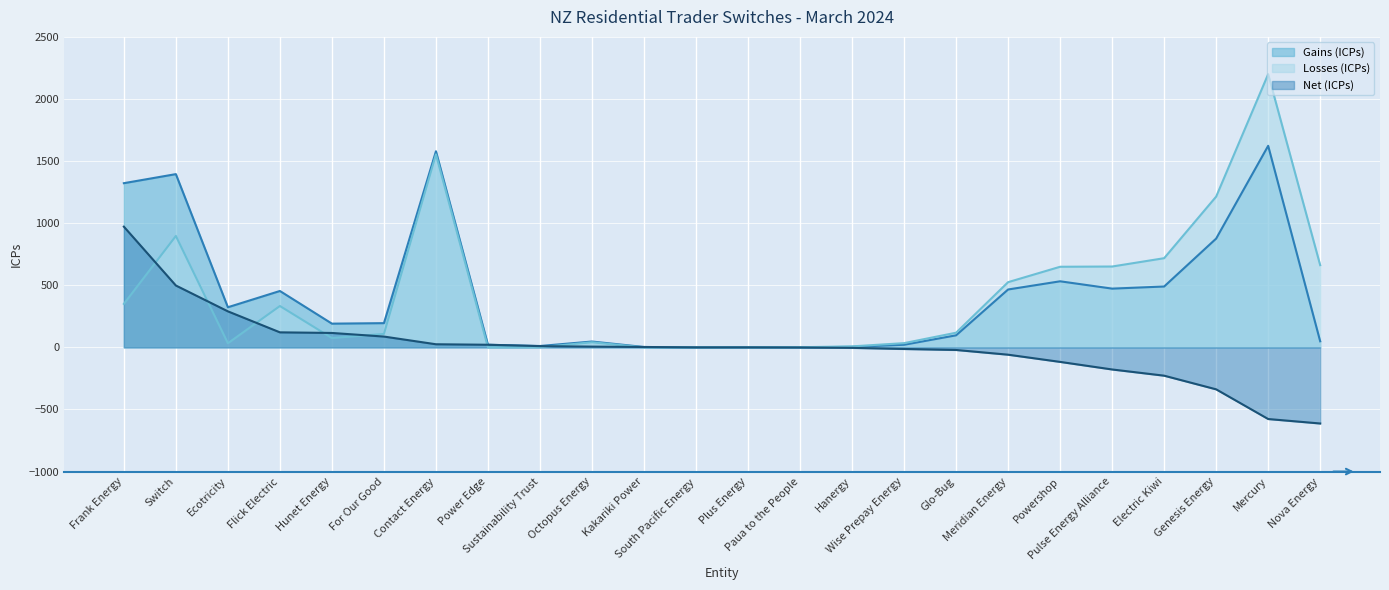

At which label does Net (ICPs) reach its peak?

Frank Energy